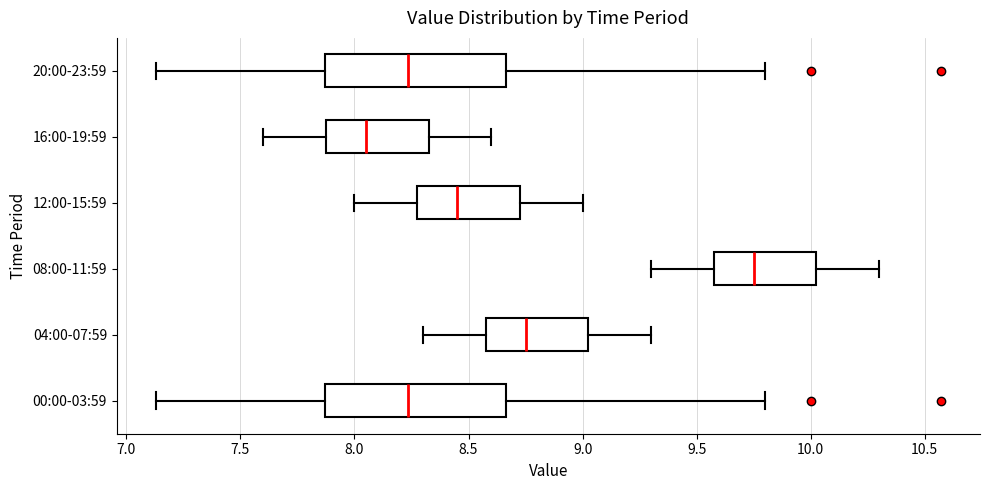

Where does the left whisker of the box for 16:00-19:59 end on the x-axis? The values are not printed on the chart, so give them approximately, as read against the axis.

7.60